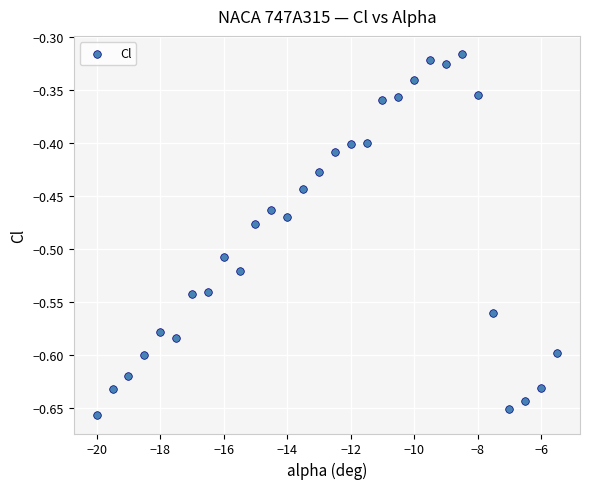

What is the range of X values (max minus min)?

14.5